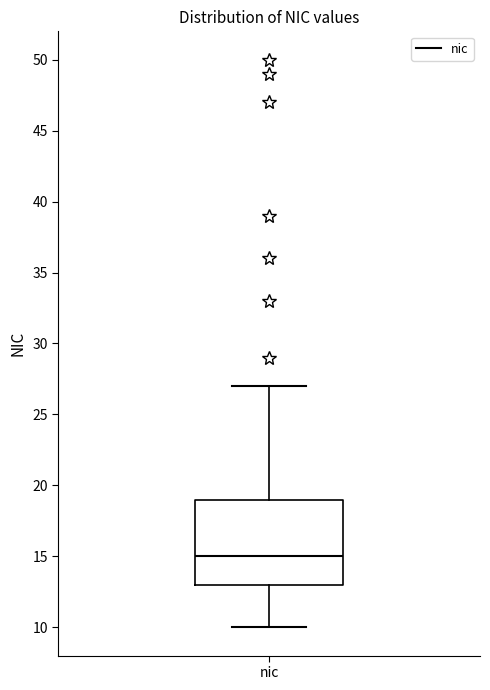

Where does the median line of the box for nic sit on the y-axis? The values are not printed on the chart, so give them approximately, as read against the axis.

15